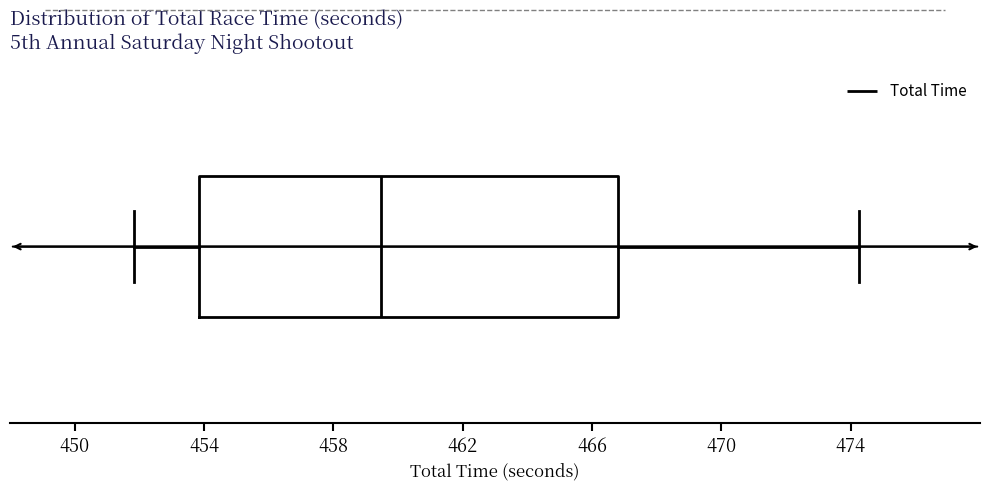

Transcribe this box plot: give where the median line is, the range the box spans, and where the two whiskers end, as read against the x-axis. The values are not printed on the chart, so give them approximately, as read against the axis.

median 459.5, box 454.0 to 467.0, whiskers 452.0 to 474.5